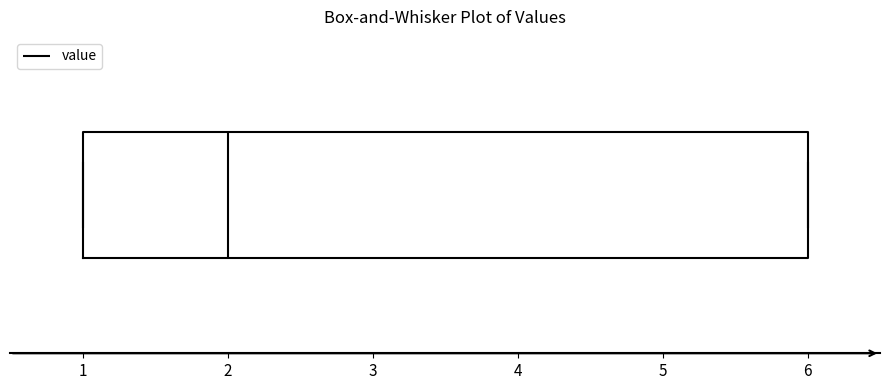

Read this box plot against the x-axis: the position of the median line, the range covered by the box, and the ends of both whiskers. The values are not printed on the chart, so give them approximately, as read against the axis.

median 2, box 1 to 6, whiskers 1 to 6